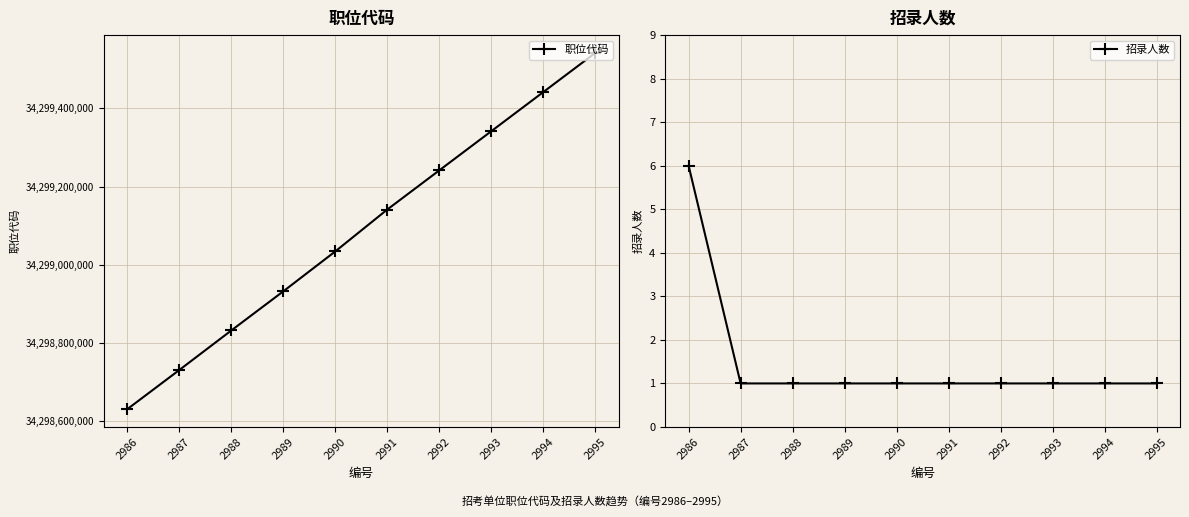

What is the value of the 招录人数 point at the 6th from the left?

1